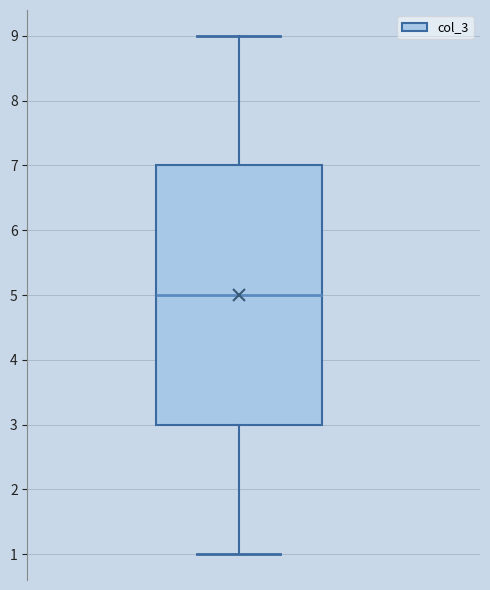

Read this box plot against the y-axis: the position of the median line, the range covered by the box, and the ends of both whiskers. The values are not printed on the chart, so give them approximately, as read against the axis.

median 5, box 3 to 7, whiskers 1 to 9